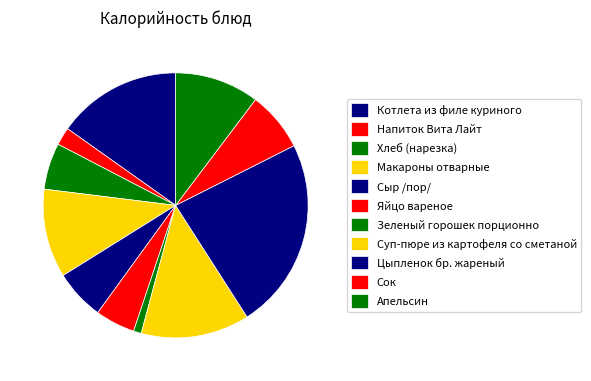

Is it true that Котлета из филе куриного is 15% of the pie?

True